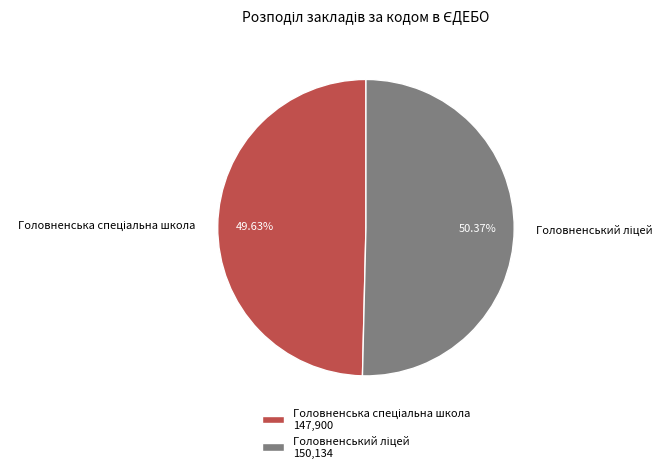

Is there a majority slice in this chart?

Yes